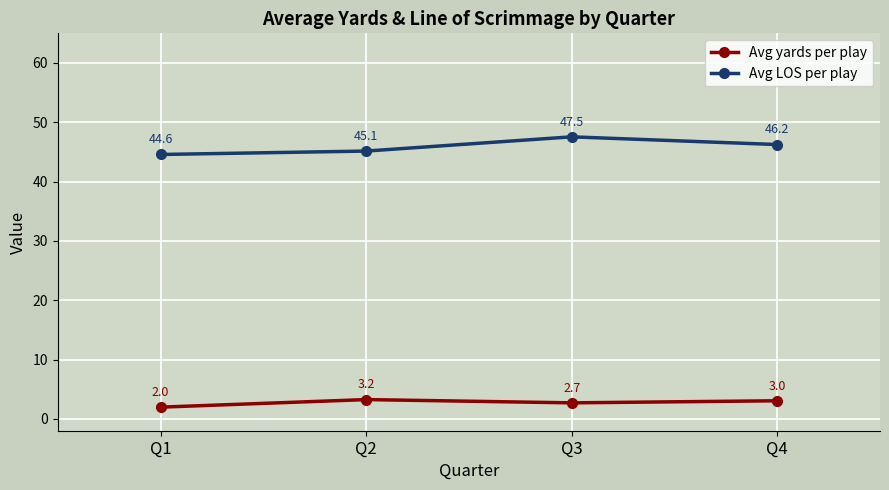

Where is the first local maximum for Avg yards per play?

Q2